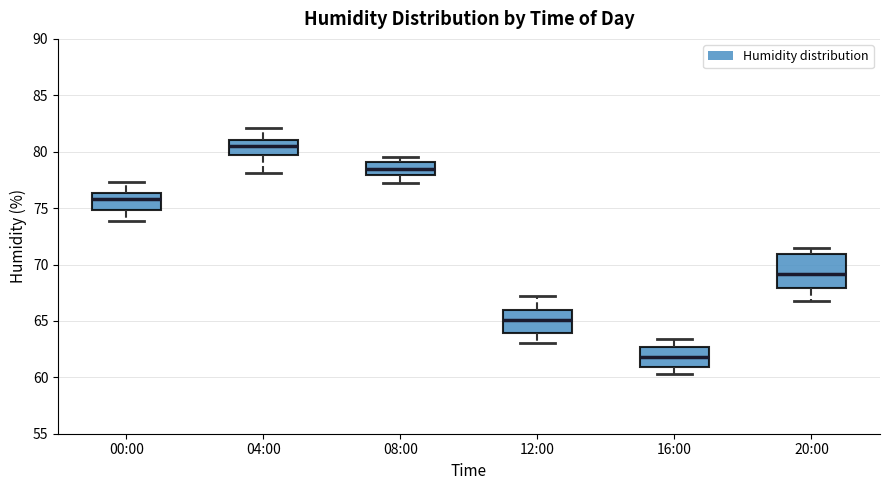

Reading left to right, read every box against the y-axis: the position of its median line, the range the box covers, and the ends of its whiskers. The values are not printed on the chart, so give them approximately, as read against the axis.

00:00: median 76.0, box 75.0 to 76.5, whiskers 74.0 to 77.5
04:00: median 80.5, box 80.0 to 81.0, whiskers 78.0 to 82.0
08:00: median 78.5, box 78.0 to 79.0, whiskers 77.0 to 79.5
12:00: median 65.0, box 64.0 to 66.0, whiskers 63.0 to 67.0
16:00: median 62.0, box 61.0 to 62.5, whiskers 60.5 to 63.5
20:00: median 69.0, box 68.0 to 71.0, whiskers 67.0 to 71.5